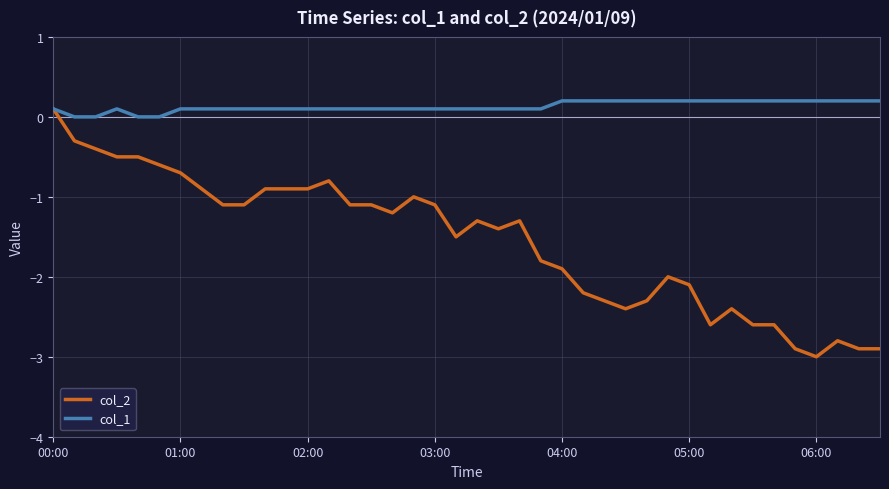

Rank the series by their average value, from highest to lowest.

col_1, col_2